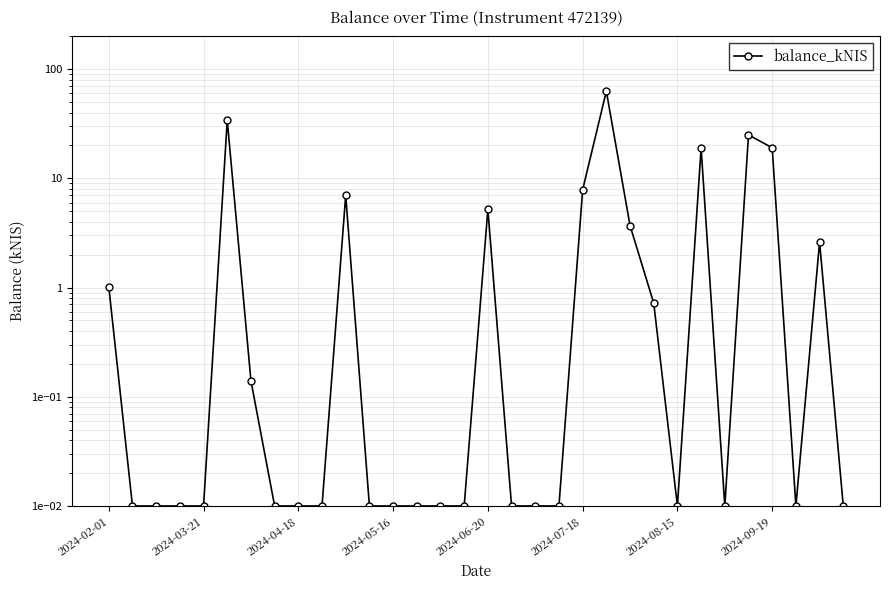

What is the difference between the second highest and second lowest values?

34.0